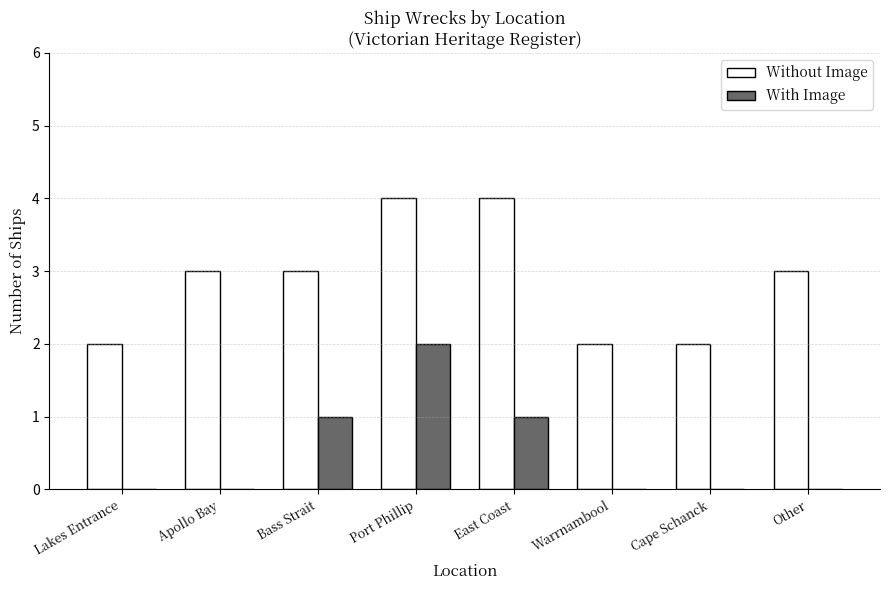

What is the sum of the Without Image values at Lakes Entrance and Other?

5